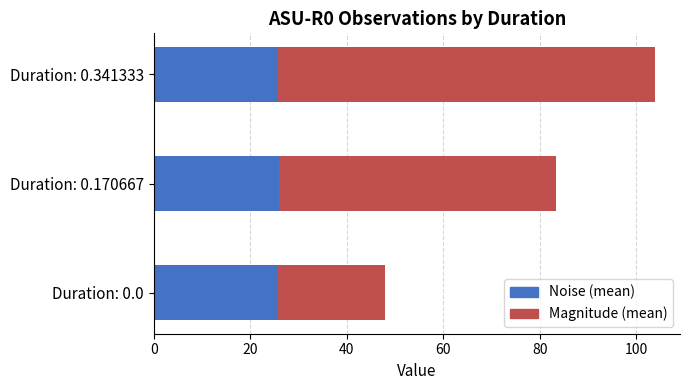

What is the total value across all series at Duration: 0.170667?

83.4